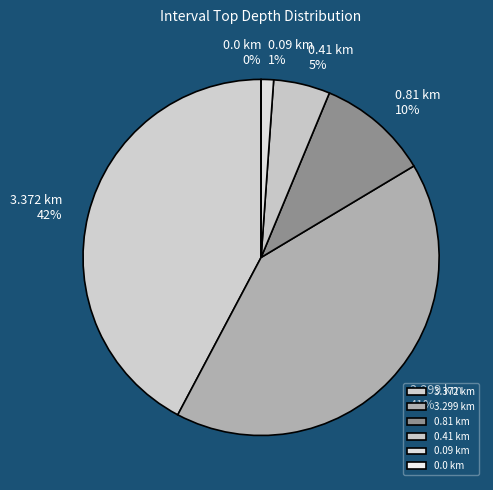

What percentage do 3.372 km and 3.299 km together represent?

83.6%